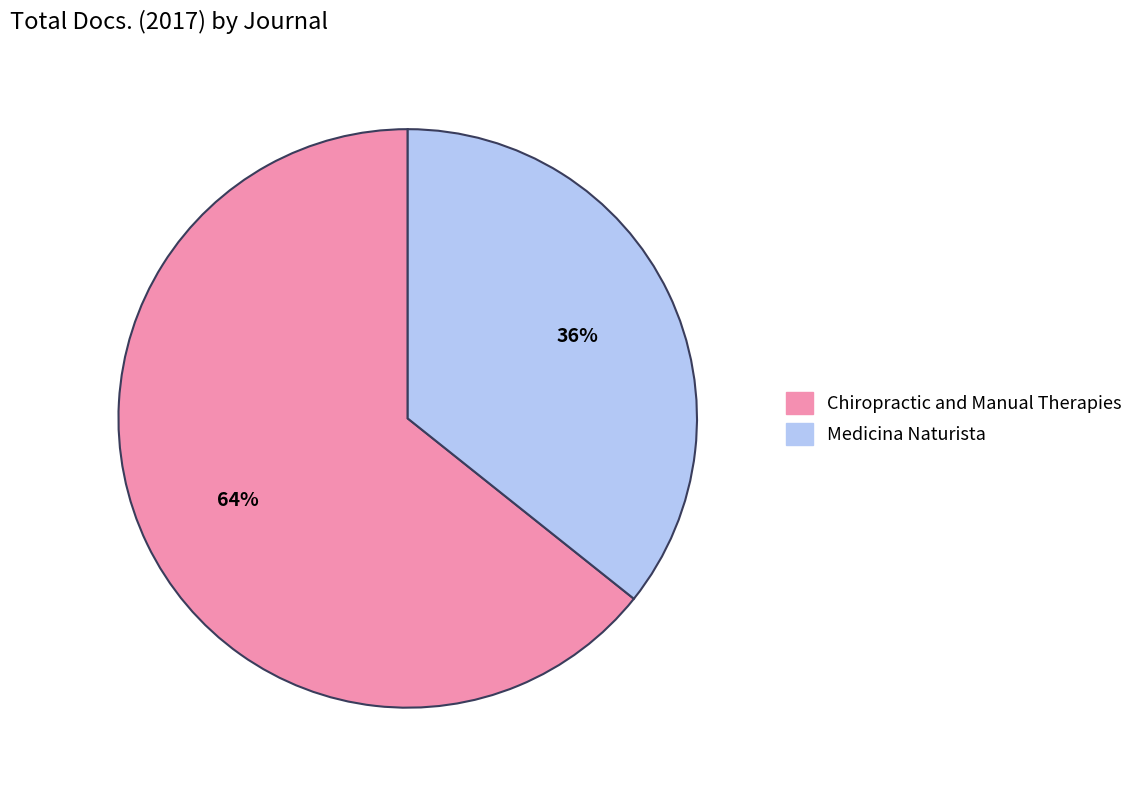

To the nearest percent, what is the combined percentage of Chiropractic and Manual Therapies and Medicina Naturista?

100%